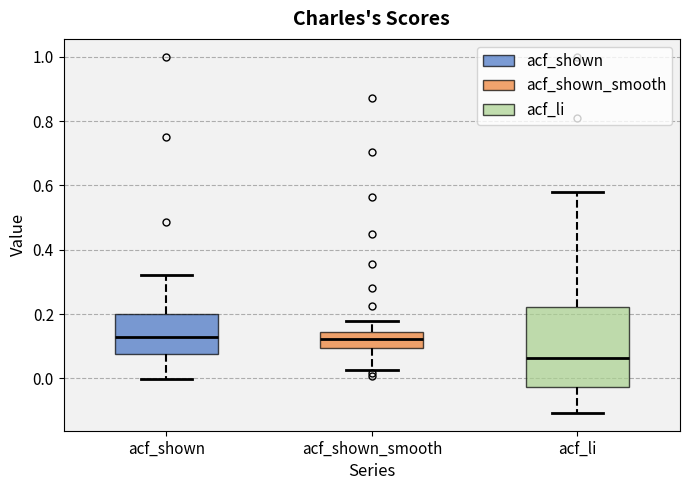

Comparing the boxes themselves (not the whiskers), which one is the tallest?

acf_li